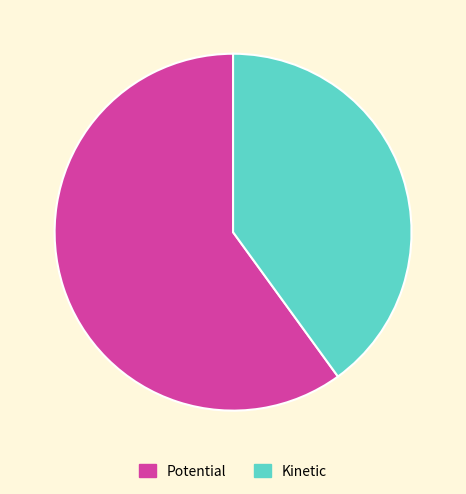

Is there a majority slice in this chart?

Yes